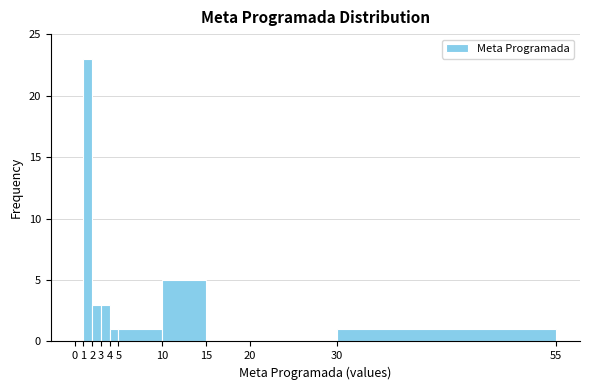

Reading left to right, transcribe this chart: for each bar, give the range it covers on the x-axis and its height. The values are not printed on the chart, so give them approximately, as read against the axis.

0 to 1: 0
1 to 2: 23
2 to 3: 3
3 to 4: 3
4 to 5: 1
5 to 10: 1
10 to 15: 5
15 to 20: 0
20 to 30: 0
30 to 55: 1